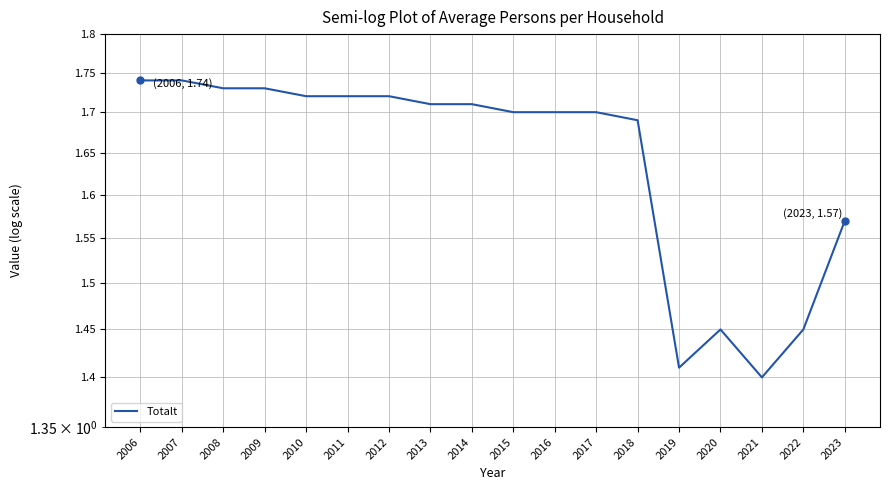

What is the smallest value displayed?

1.4